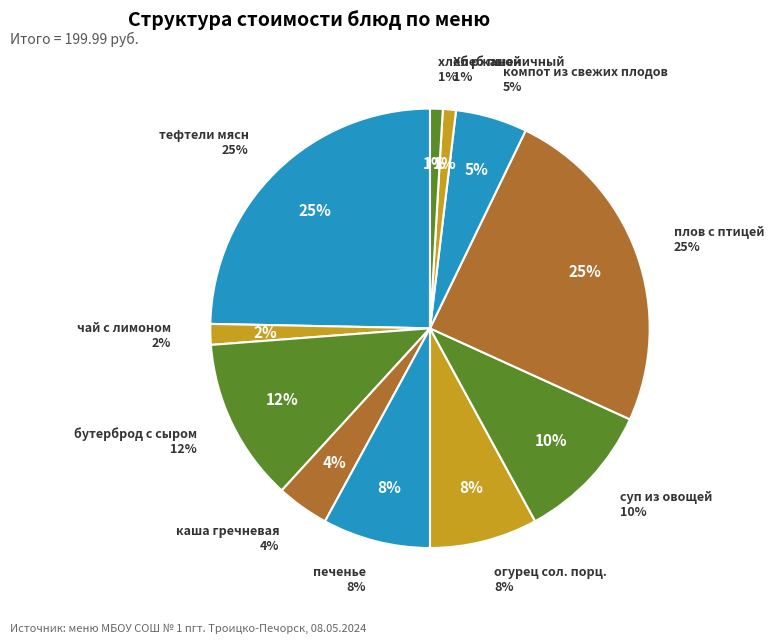

To the nearest percent, what portion does огурец сол. порц. represent?

8%